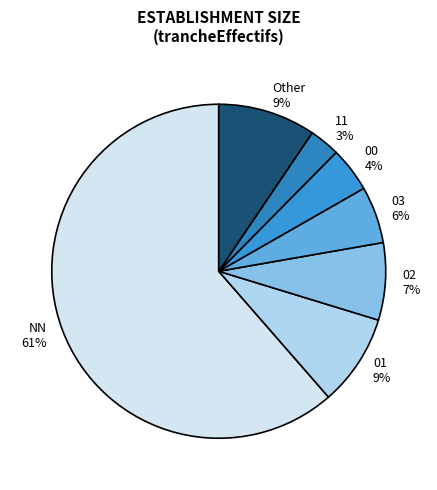

Which has a higher value, 11 or 03?

03